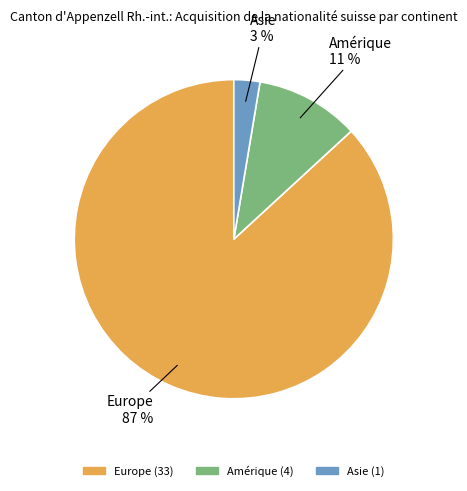

Is there any slice that represents more than half of the pie?

Yes